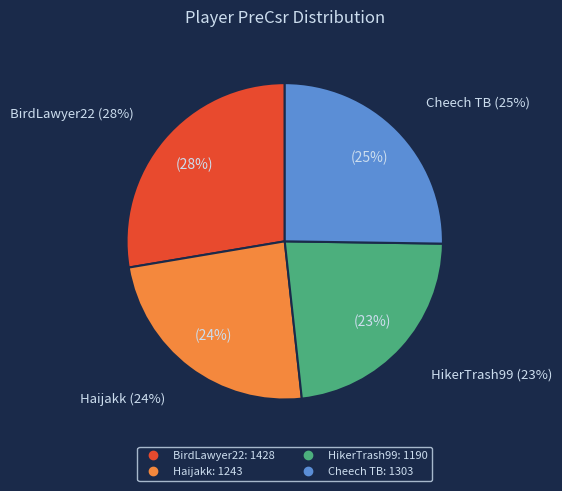

Does any single category account for the majority?

No